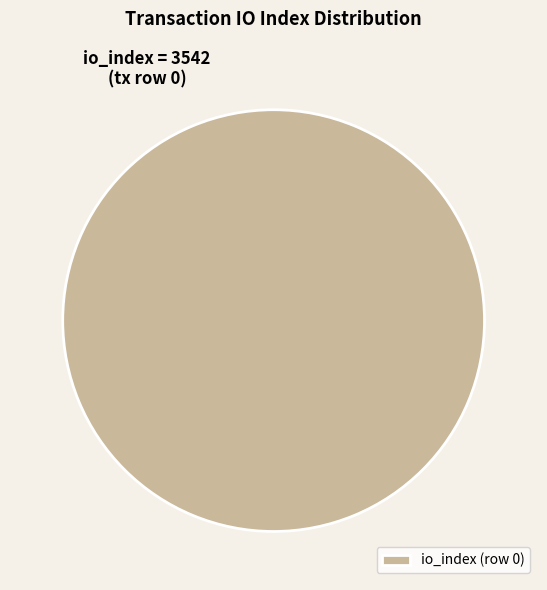

Which slice represents more than half of the pie?

io_index (row 0)